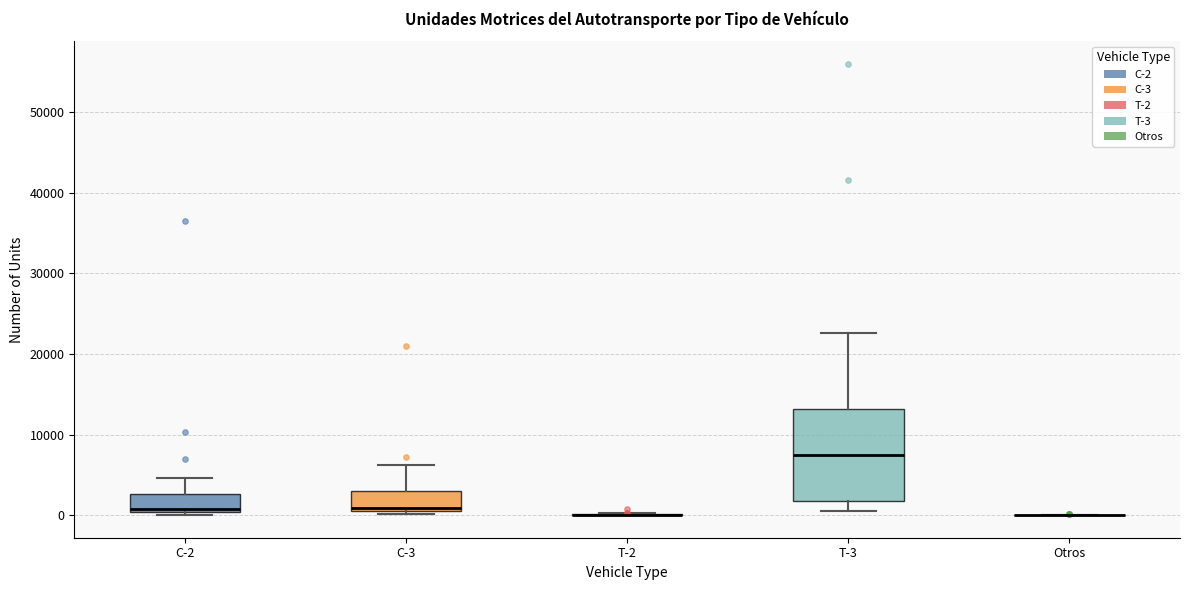

Reading left to right, transcribe this box plot: for each box, give where its median line is, the range the box spans, and where its two whiskers end, as read against the y-axis. The values are not printed on the chart, so give them approximately, as read against the axis.

C-2: median 1000, box 0 to 3000, whiskers 0 (just below the box's lower edge) to 5000
C-3: median 1000 (just above the box's lower edge), box 1000 to 3000, whiskers 0 to 6000
T-2: box collapsed to a line at 0, whiskers 0 to 0
T-3: median 7000, box 2000 to 13000, whiskers 1000 to 23000
Otros: box collapsed to a line at 0, whiskers 0 to 0